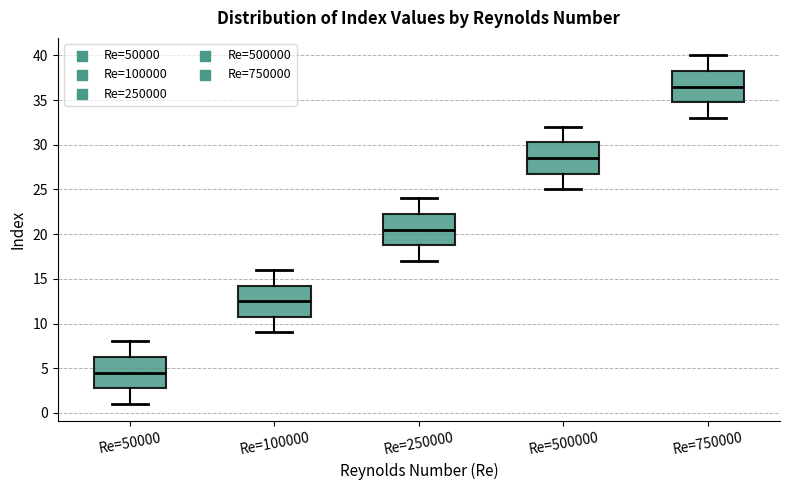

Which box's median line is the lowest?

Re=50000